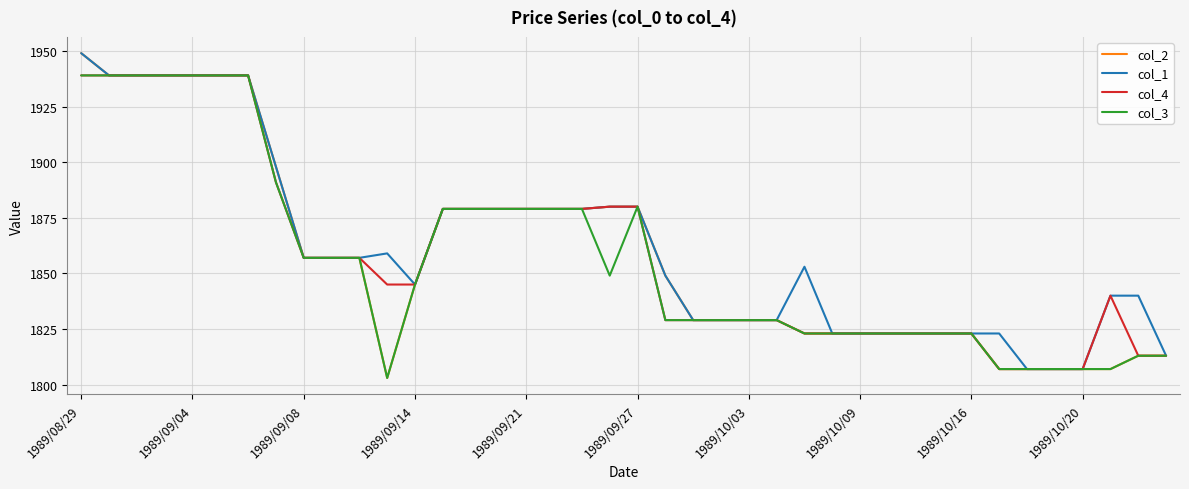

What is the greatest value displayed?

1949